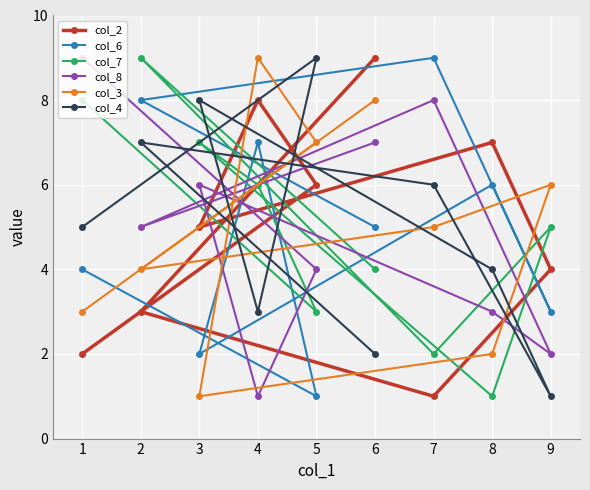

Rank the series at 2 from highest to lowest value.

col_7, col_6, col_4, col_8, col_3, col_2